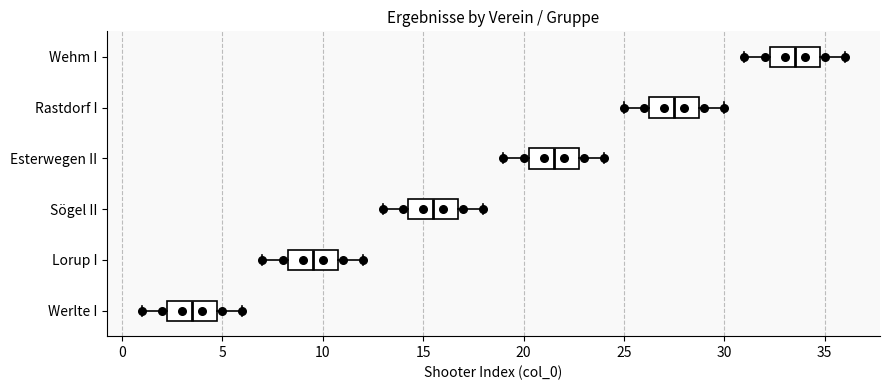

Which box's median line is the furthest to the left?

Werlte I